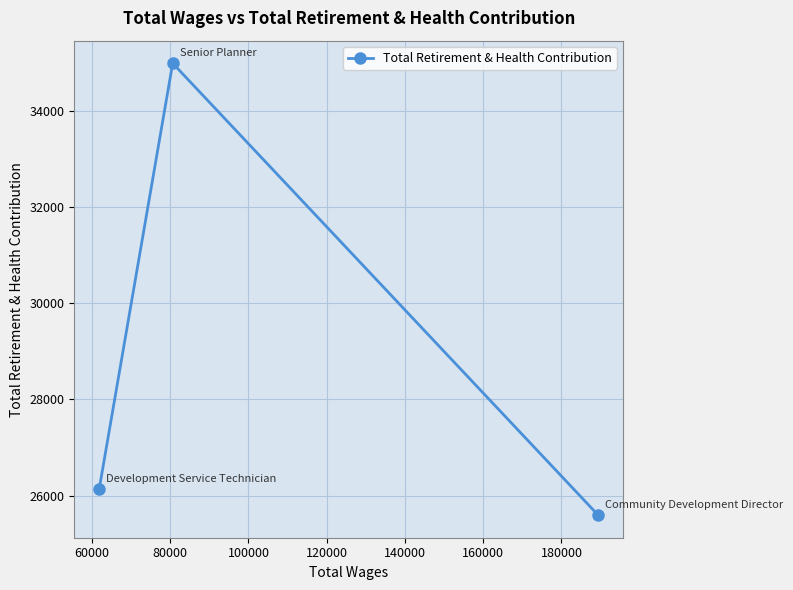

What is the difference between the second highest and minimum values?

546